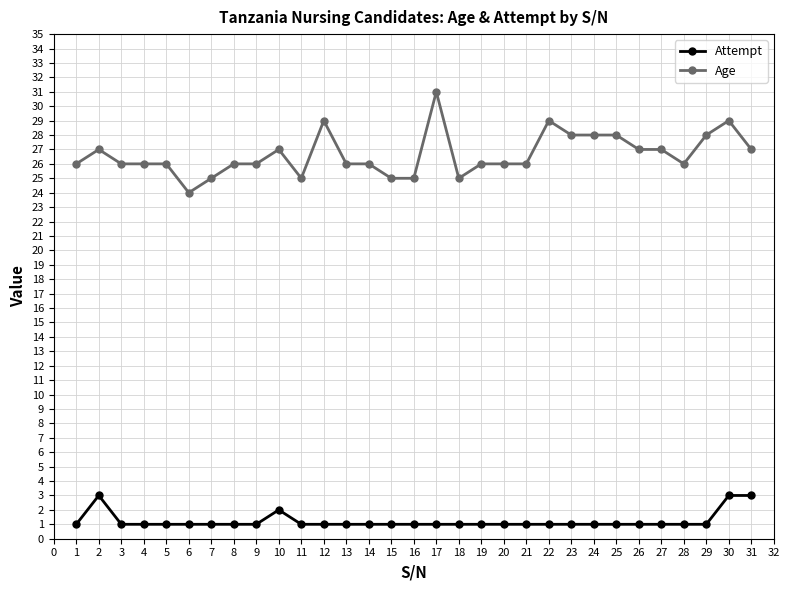

What is the sum of all Attempt values?

38